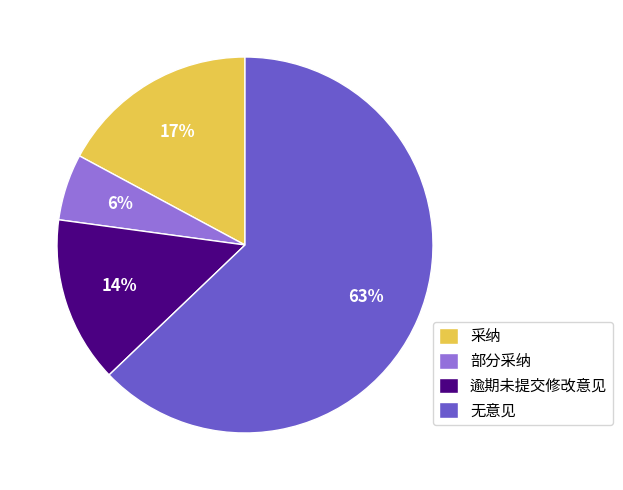

How many slices are in this pie chart?

4